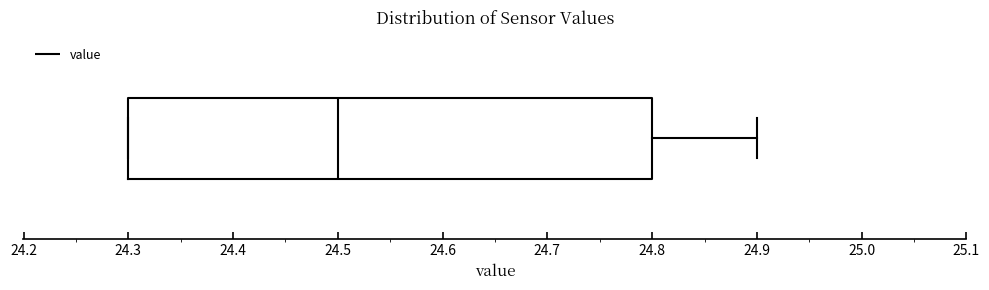

Transcribe this box plot: give where the median line is, the range the box spans, and where the two whiskers end, as read against the x-axis. The values are not printed on the chart, so give them approximately, as read against the axis.

median 24.5, box 24.3 to 24.8, whiskers 24.3 to 24.9